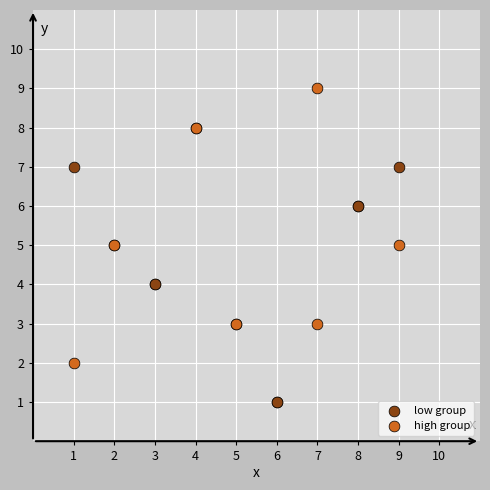

Which series contains the lowest Y value?

low group